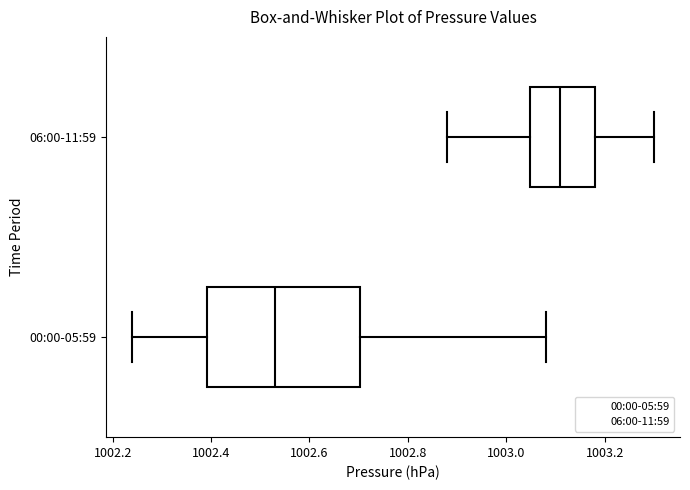

Comparing the boxes themselves (not the whiskers), which one is the widest?

00:00-05:59